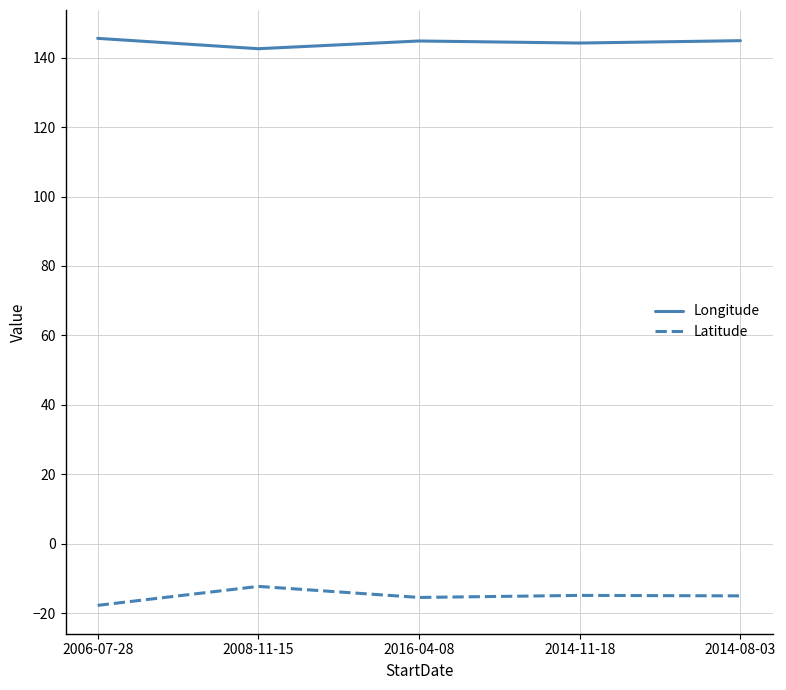

True or false: Latitude has a value of -28.4 at 2006-07-28.

False